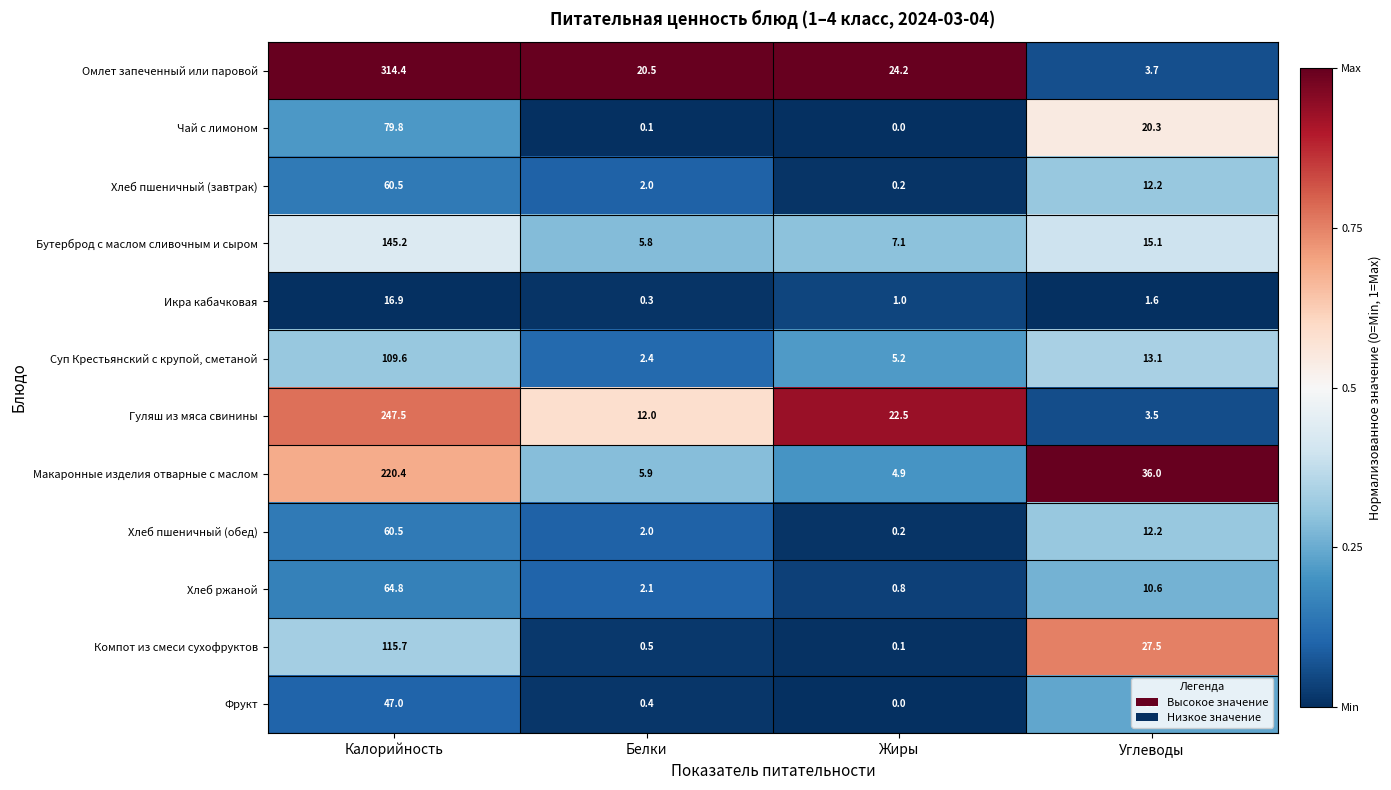

At which label does Икра кабачковая reach its minimum?

Белки